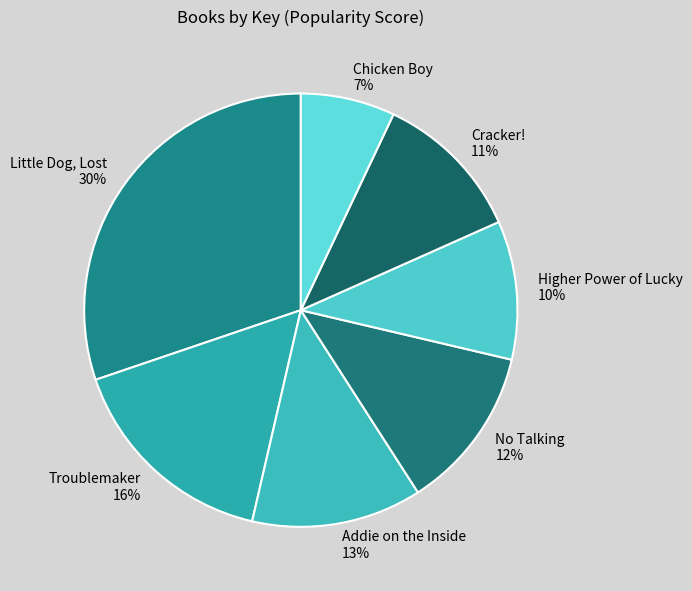

True or false: Addie on the Inside accounts for 26% of the total.

False